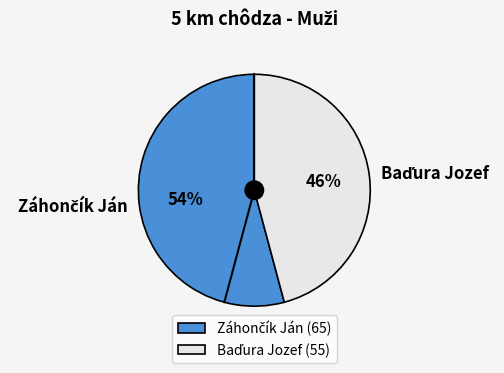

To the nearest percent, what is the average slice percentage?

50%